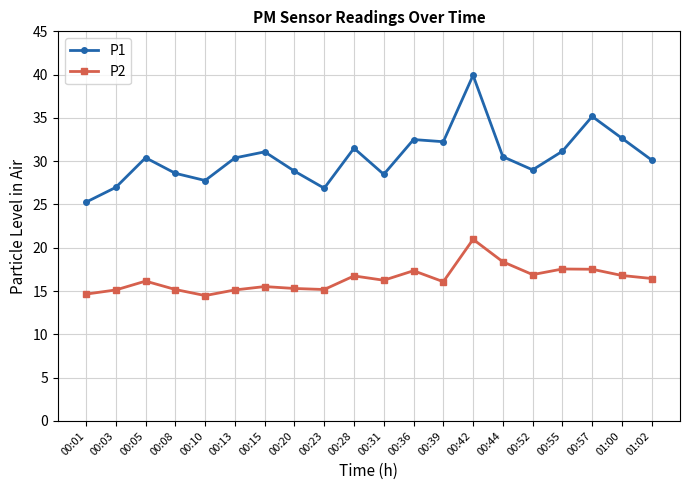

Which series changed the most between 00:01 and 00:31?

P1